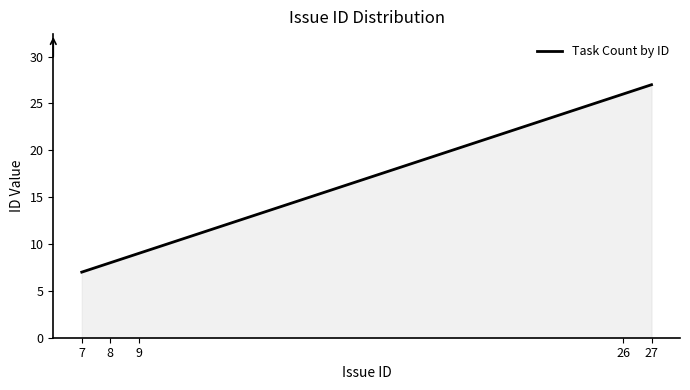

What is the difference between the maximum and minimum values?

20